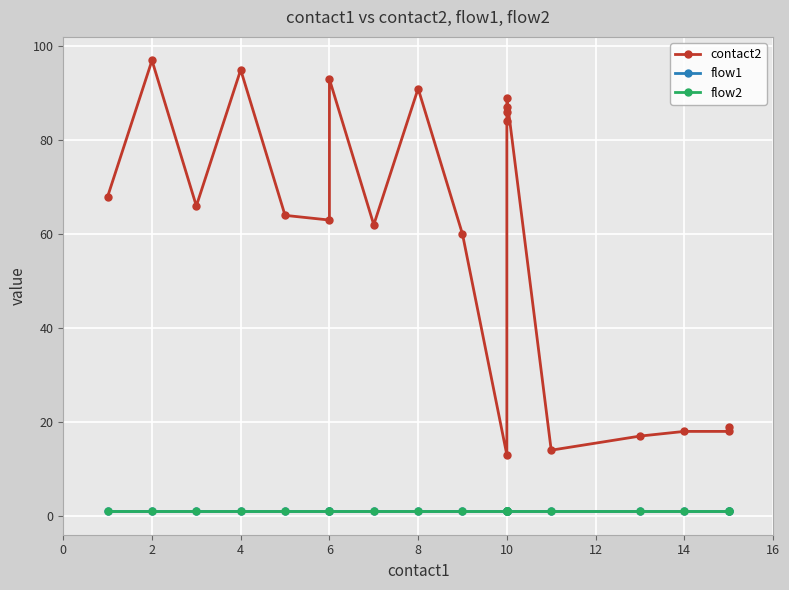

What is the average value of the contact2 series?

60